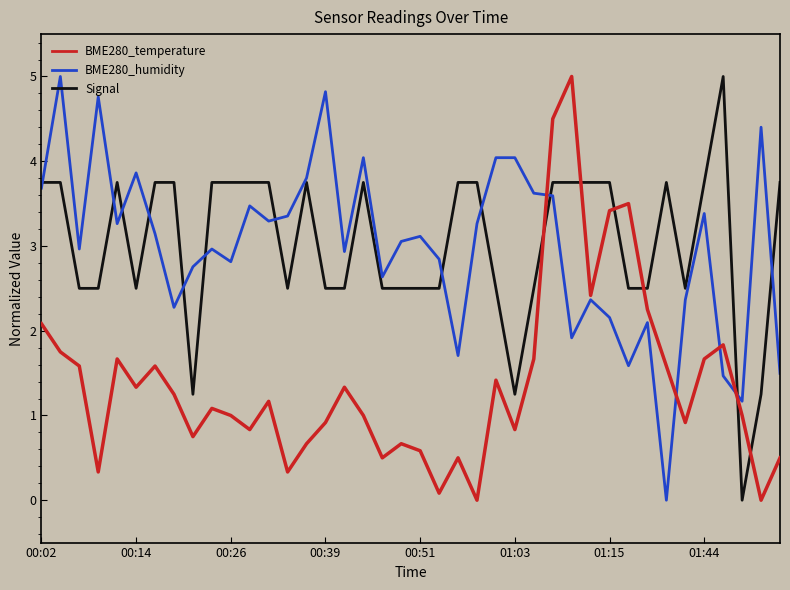

After their last crossing, which series has the higher values: Signal or BME280_temperature?

Signal